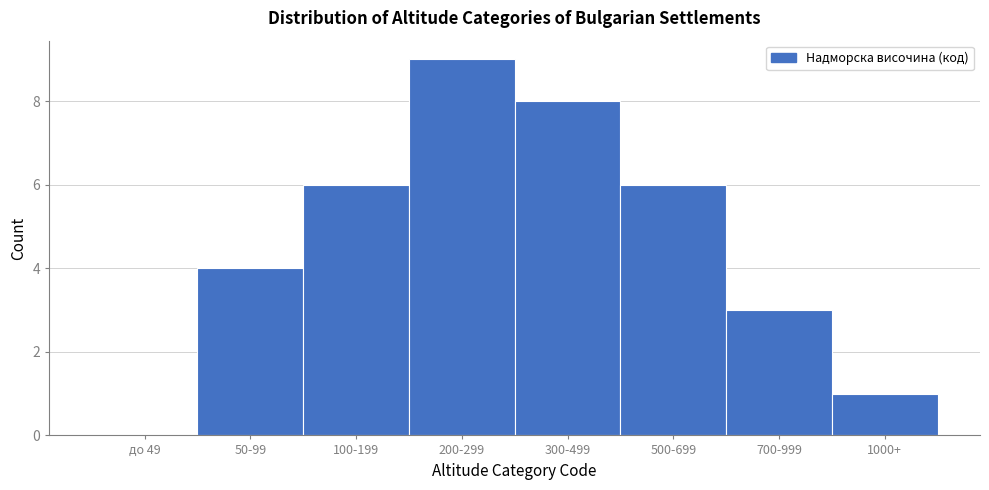

Reading left to right, extract all data points from this chart.

до 49=0	50-99=4	100-199=6	200-299=9	300-499=8	500-699=6	700-999=3	1000+=1